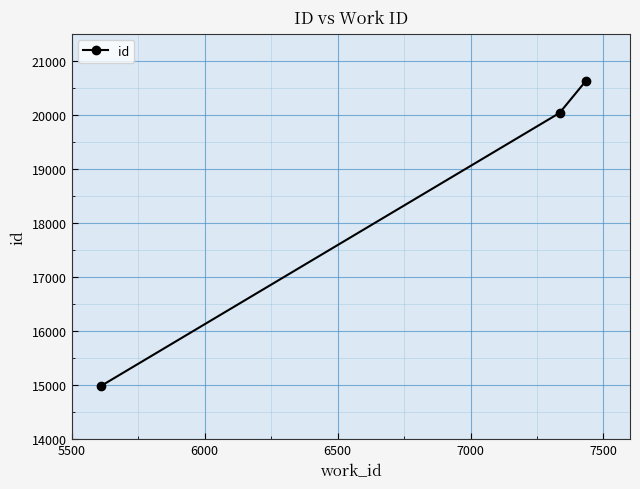

Count the number of data series in this chart.

1